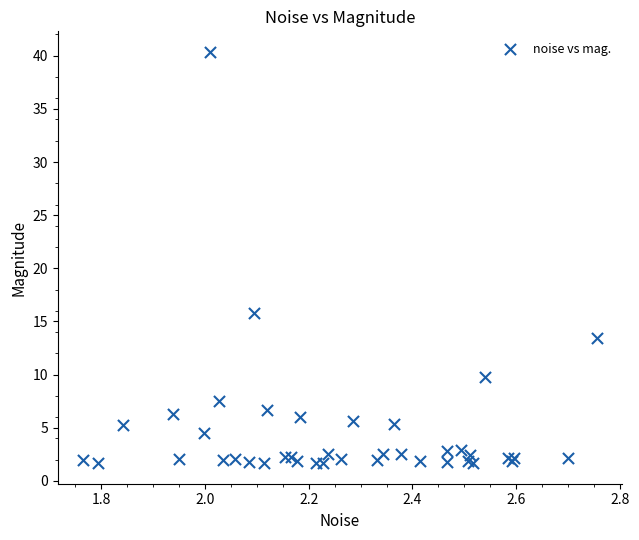

What Y value in the scatter plot is closest to 21?

15.8